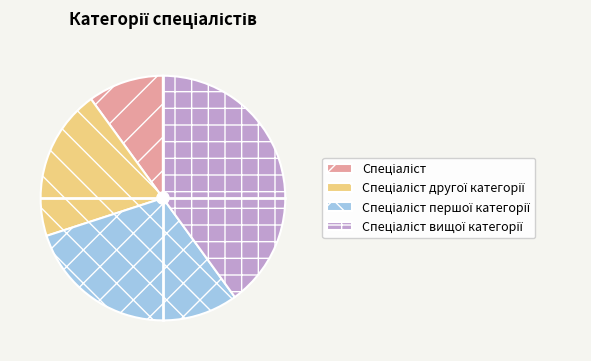

How many segments does this pie chart have?

4